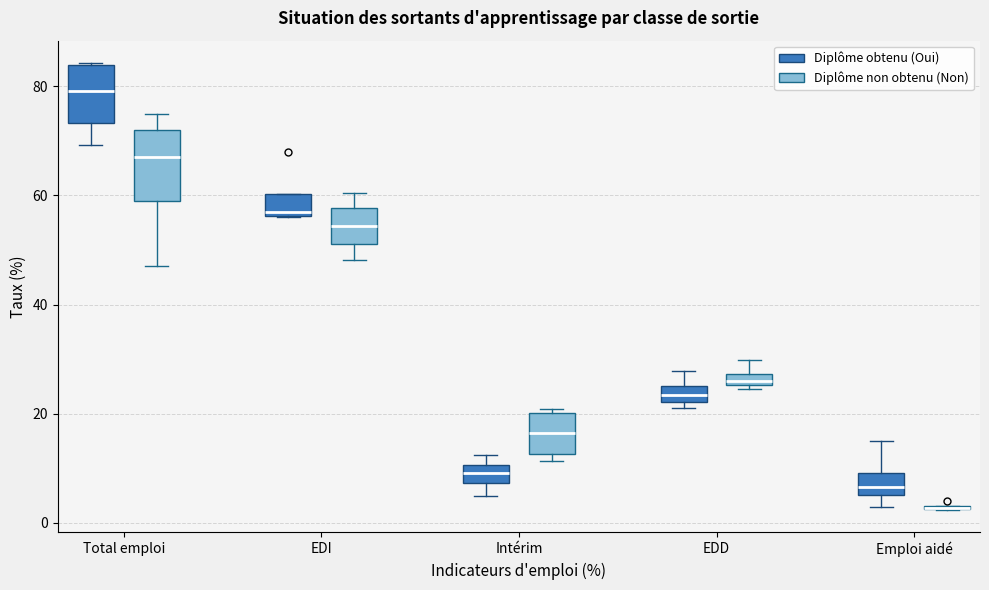

Comparing the boxes themselves (not the whiskers), which one is the tallest?

Total emploi (Diplôme non obtenu (Non))